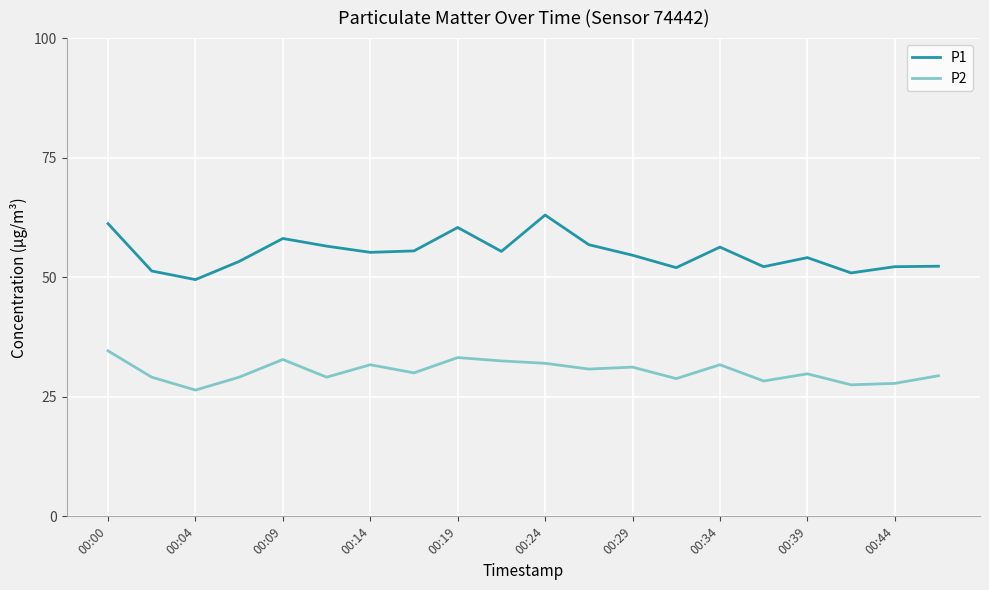

What is the maximum value for P1?

63.0